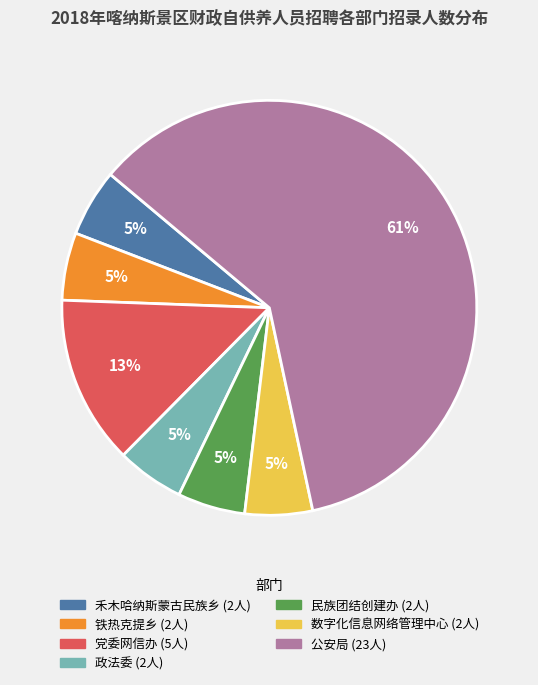

To the nearest percent, what is the difference between the 数字化信息网络管理中心 and 党委网信办 slice percentages?

8%